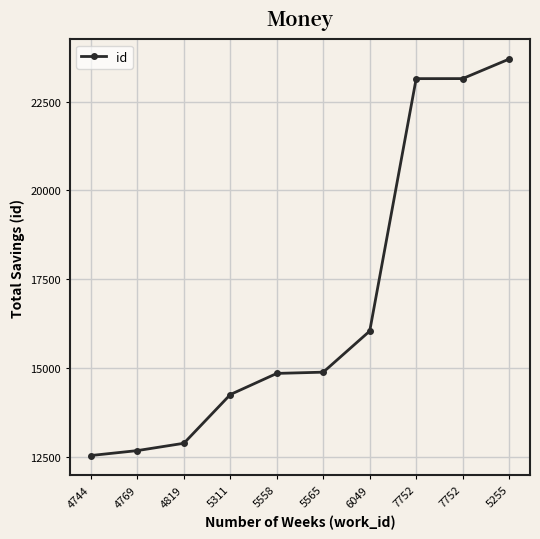

Does the chart have visible grid lines?

Yes